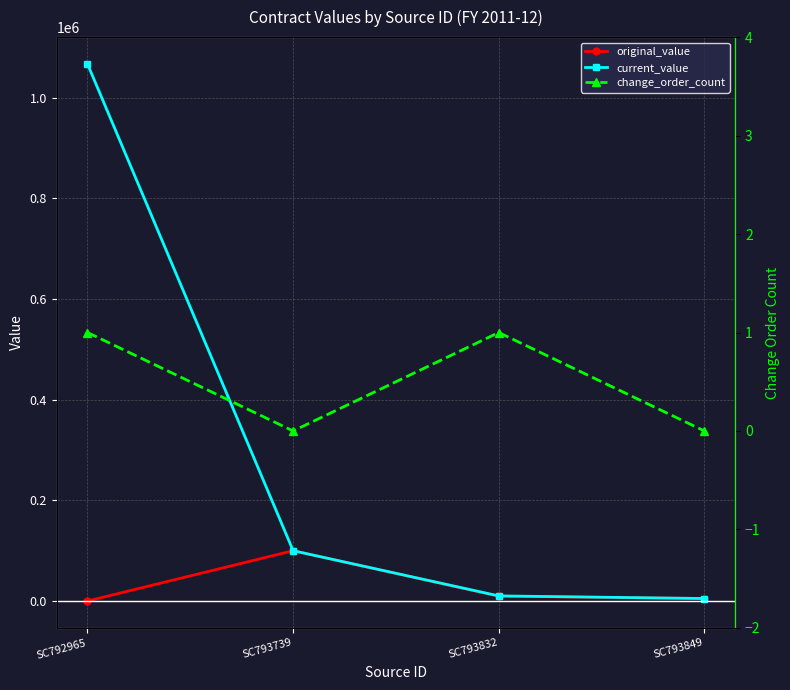

At SC792965, list the series in order from smallest to largest.

original_value, change_order_count, current_value